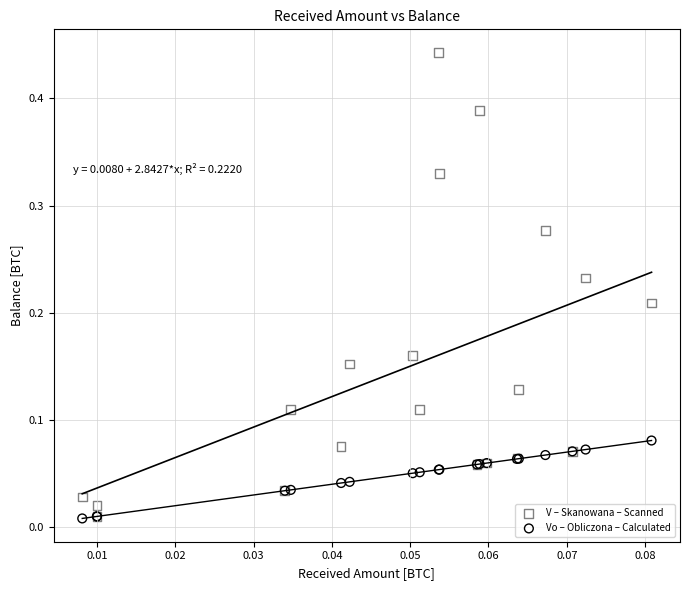

Which series has the widest spread of Y values?

V – Skanowana – Scanned